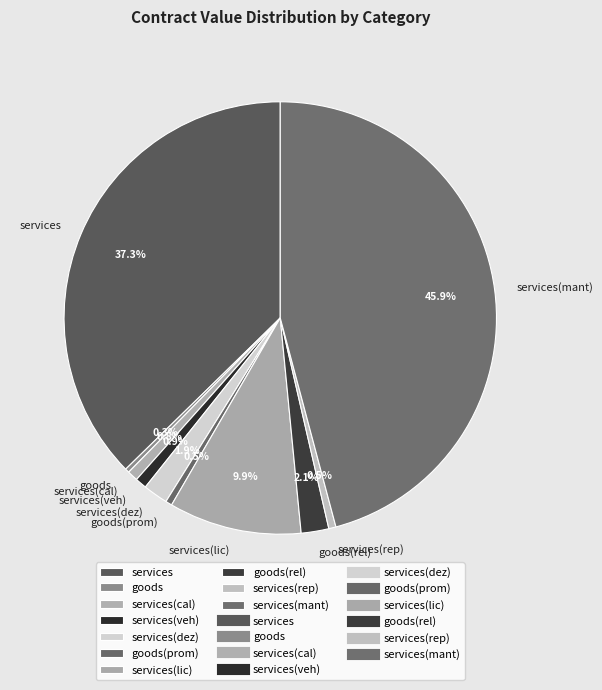

How many slices are in this pie chart?

10